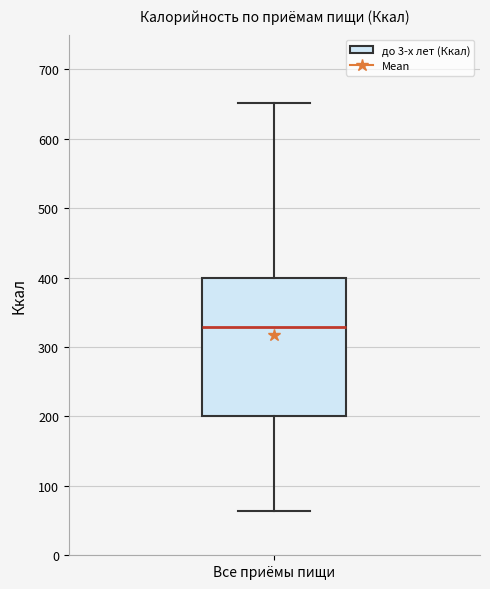

Transcribe this box plot: give where the median line is, the range the box spans, and where the two whiskers end, as read against the y-axis. The values are not printed on the chart, so give them approximately, as read against the axis.

median 330, box 200 to 400, whiskers 60 to 650